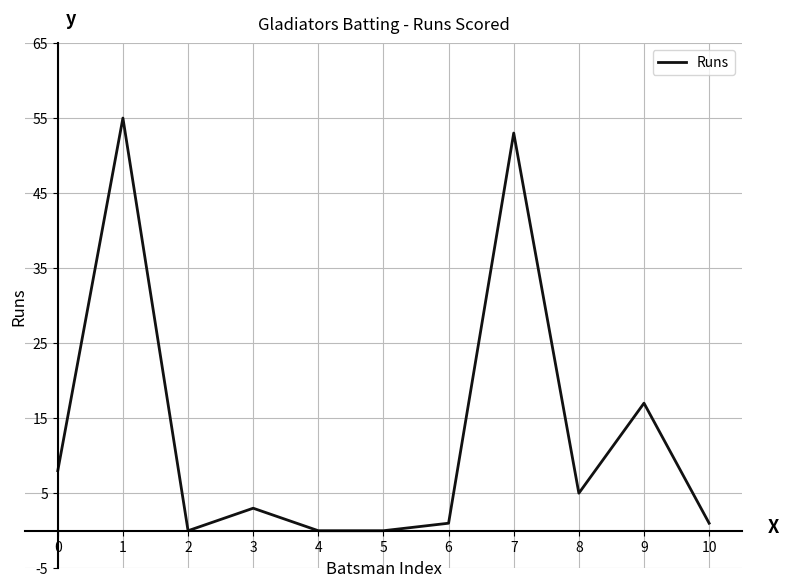

Where is the first local minimum?

2